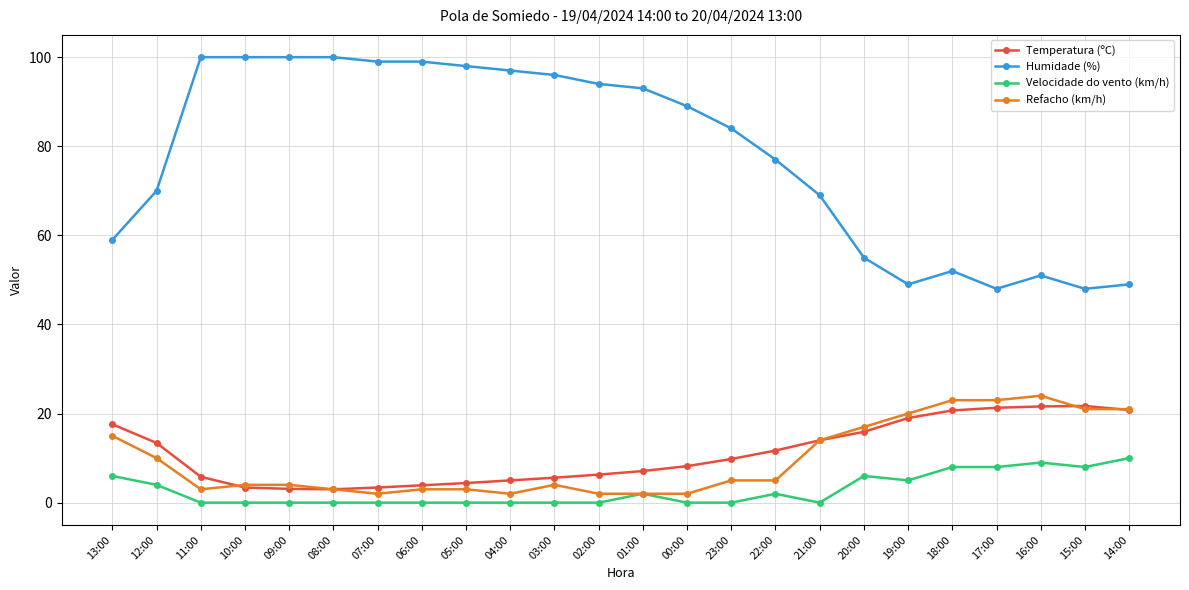

What are all the series names shown in the legend?

Temperatura (ºC), Humidade (%), Velocidade do vento (km/h), Refacho (km/h)